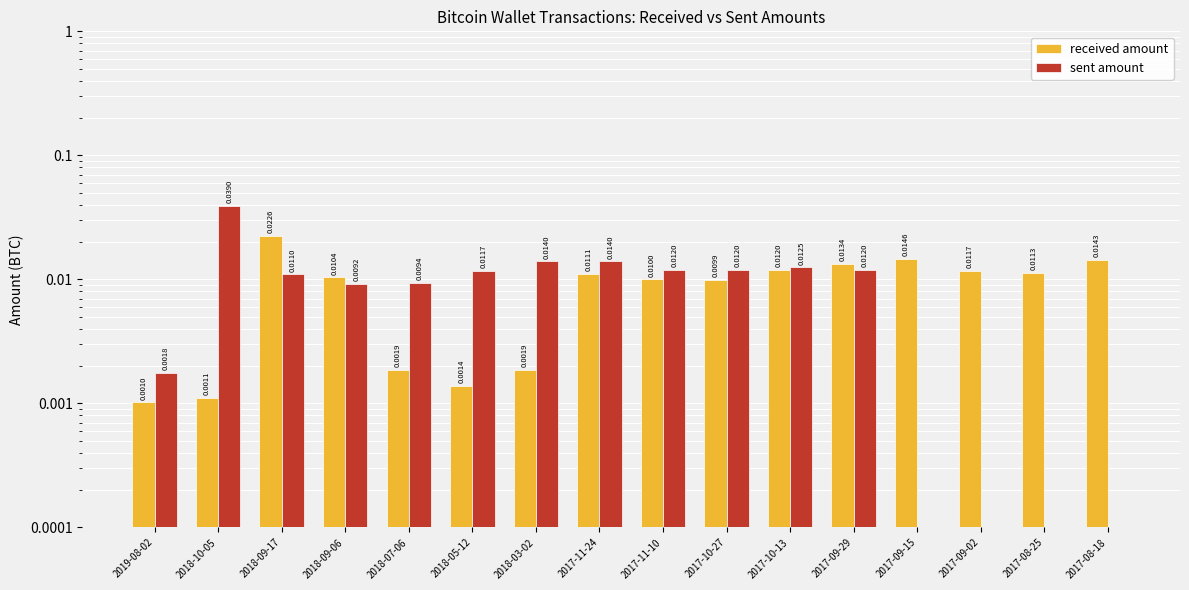

Does the chart contain stacked bars?

No